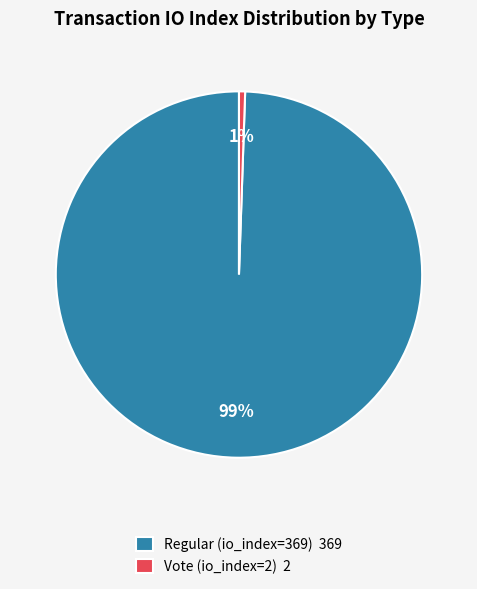

How many segments does this pie chart have?

2